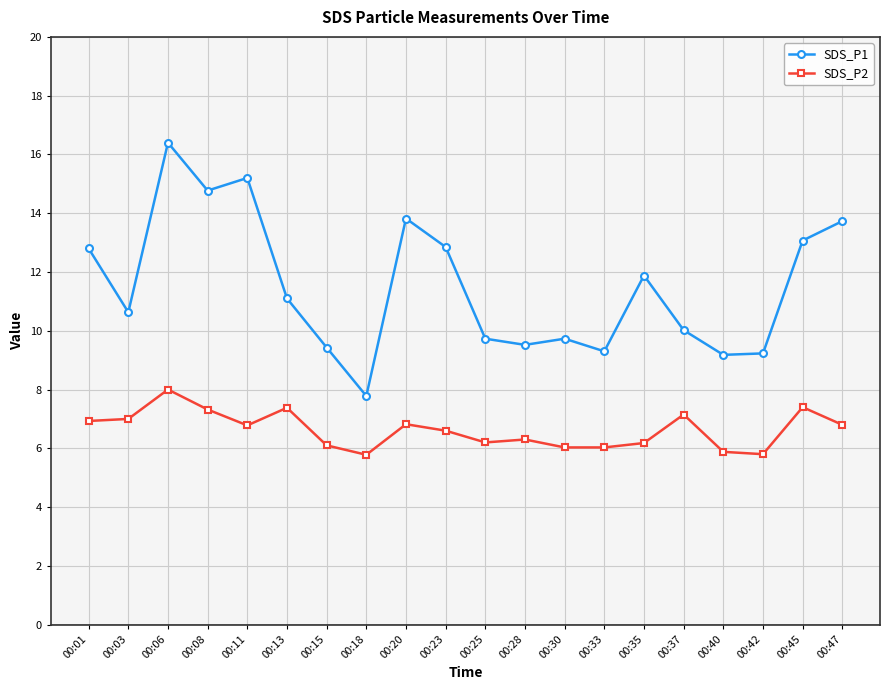

What is the value of the SDS_P1 point at the 7th from the left?

9.4